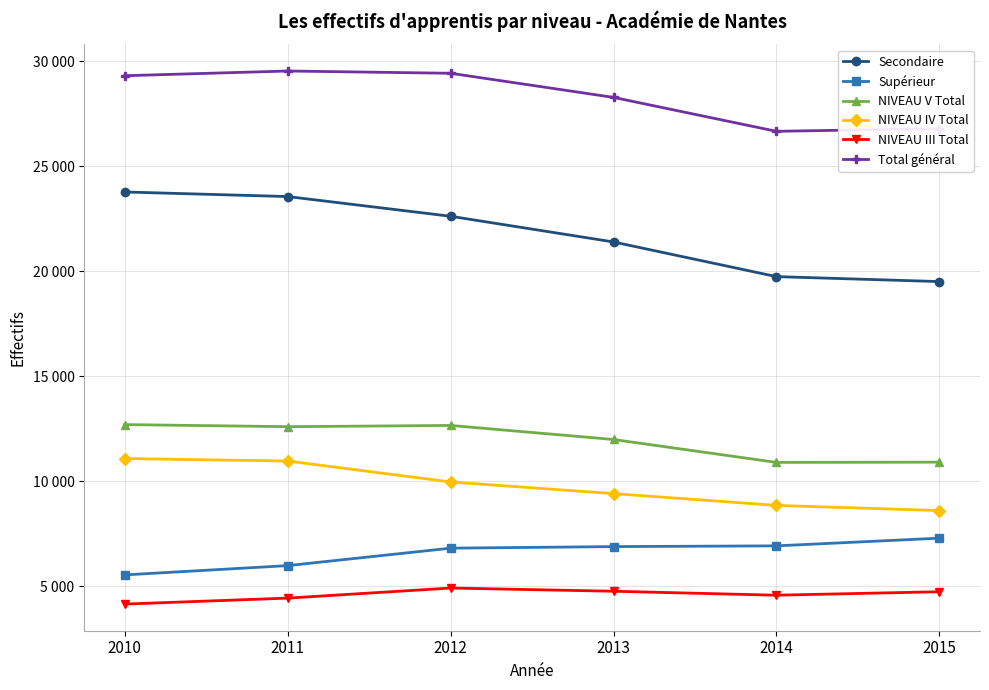

Is this an area chart (filled region under the line)?

No